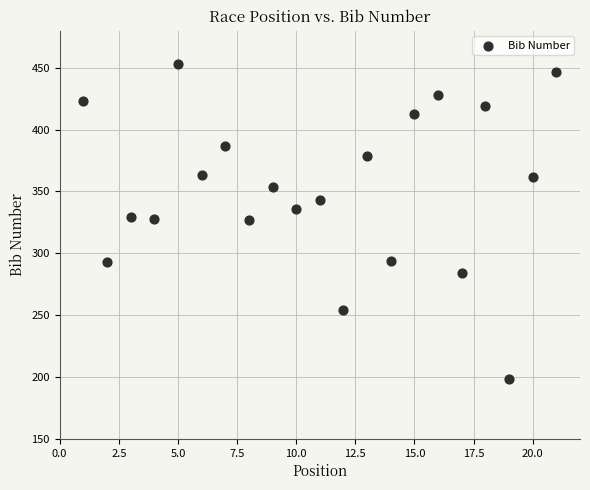

What is the range of X values (max minus min)?

20